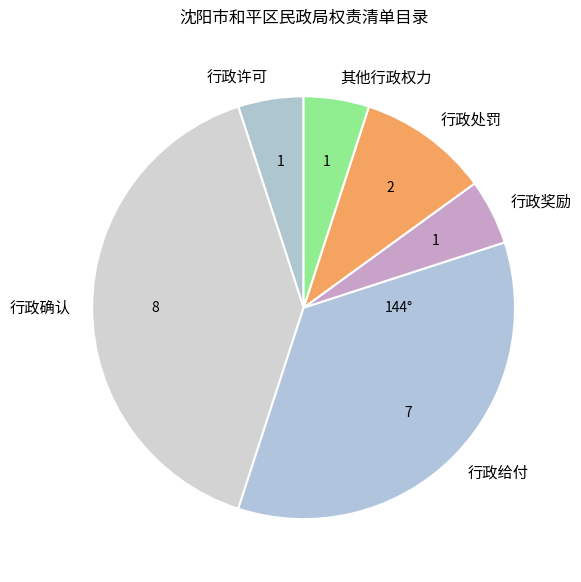

What is the ratio of the value at 行政许可 to the value at 其他行政权力?

1.0